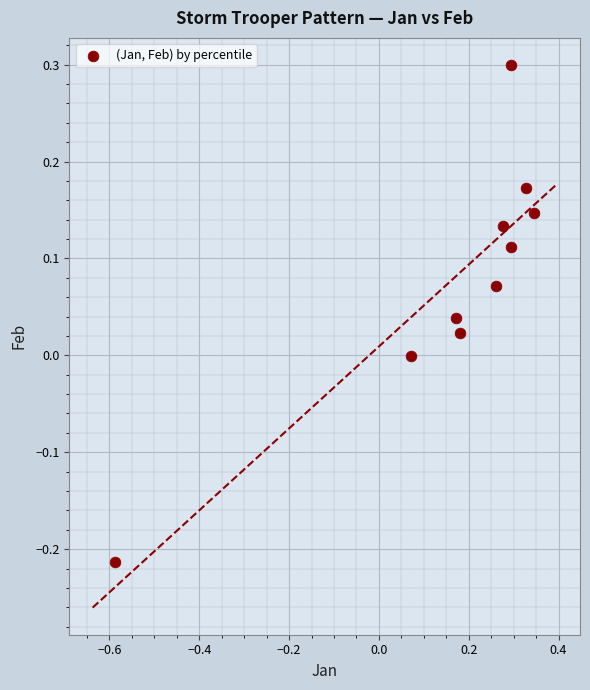

What is the range of Y values (max minus min)?

0.5